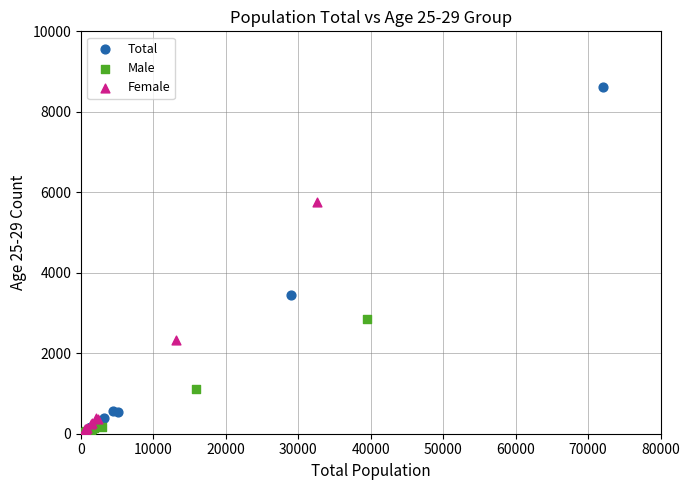

Which series has the widest spread of Y values?

Total